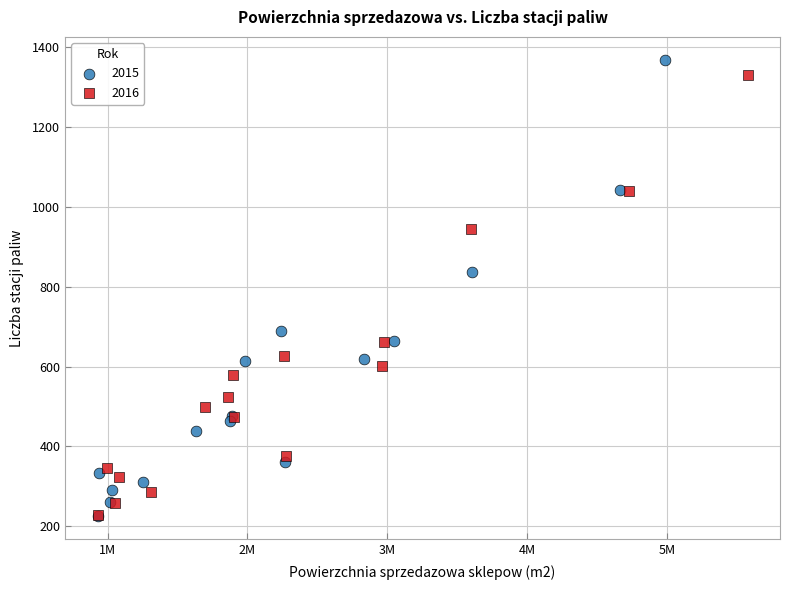

Which series has the widest spread of Y values?

2015